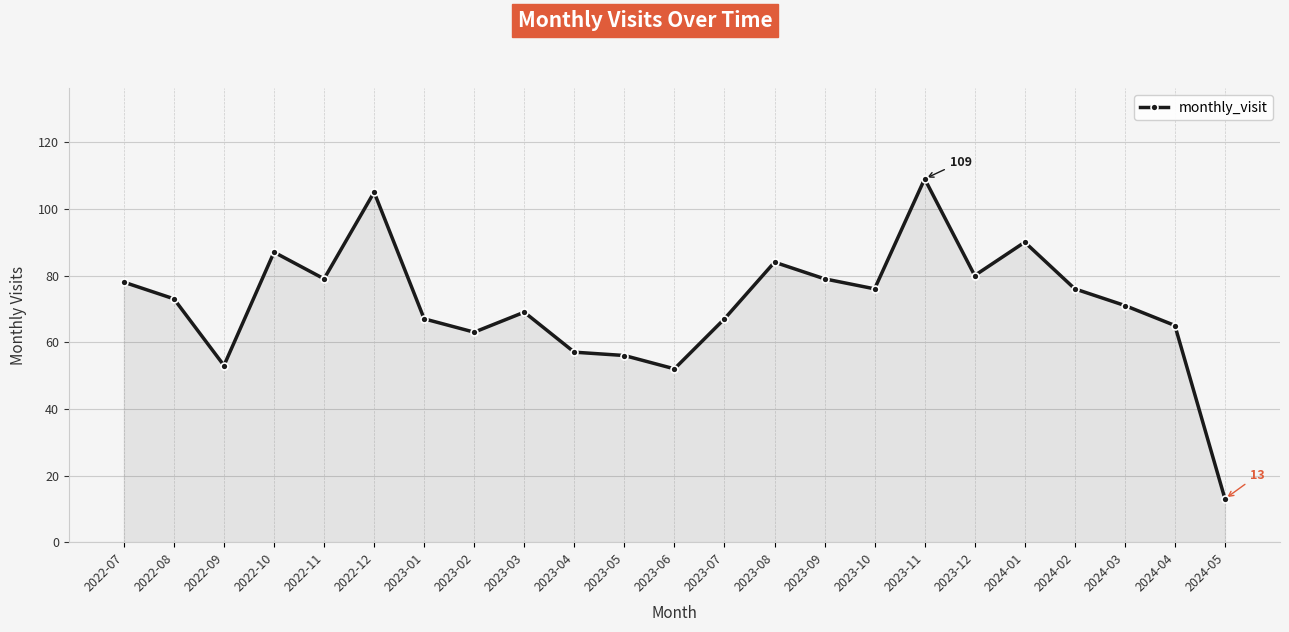

How many lines are shown in the chart?

1